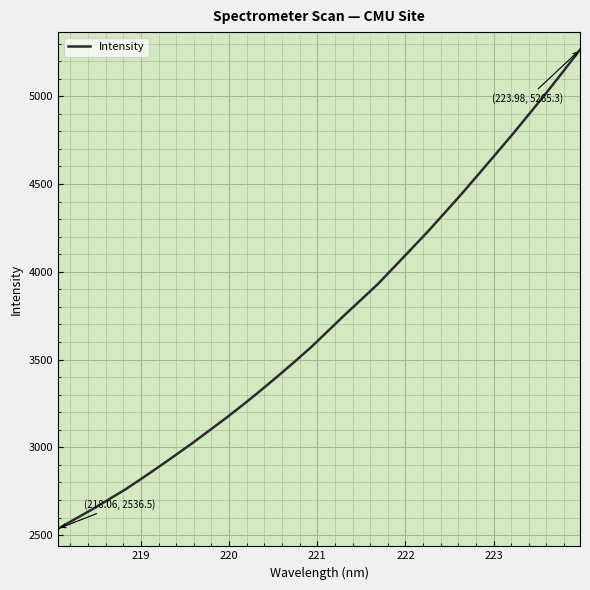

What is the maximum value shown in the chart?

5265.3